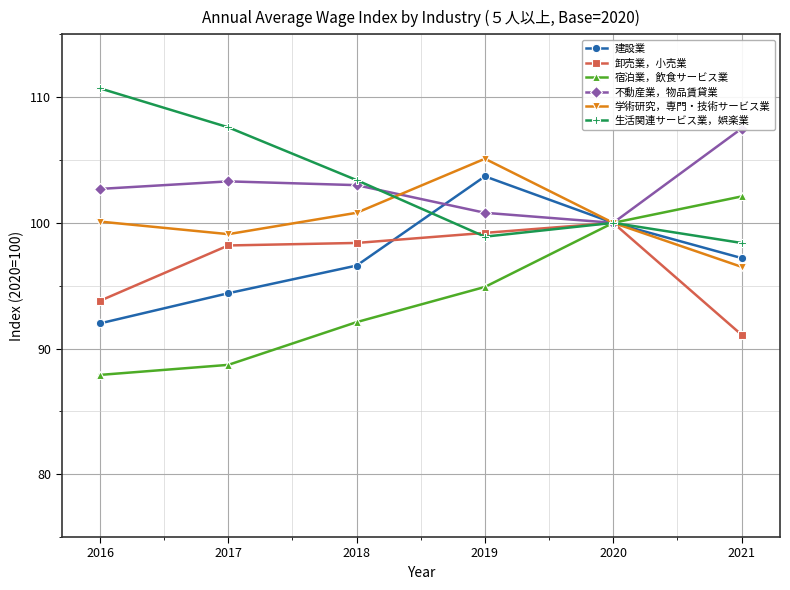

Where does the 不動産業，物品賃貸業 series first go above 103?

2017